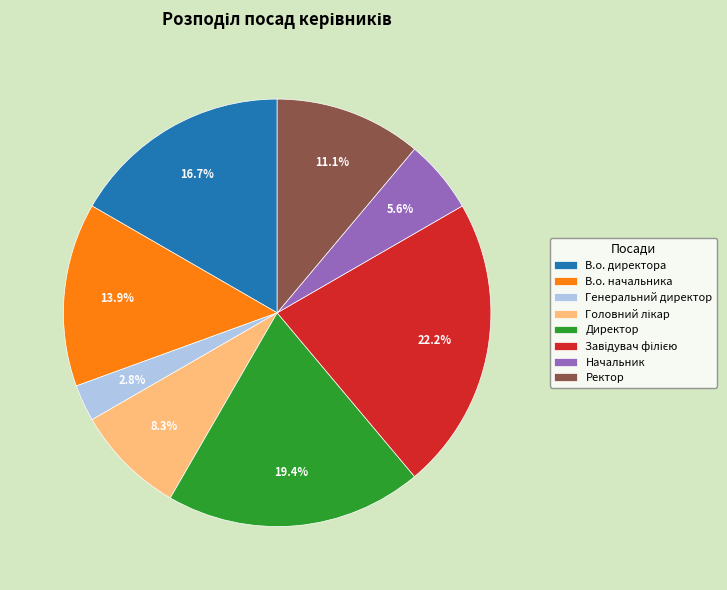

Which has a higher value, В.о. директора or В.о. начальника?

В.о. директора